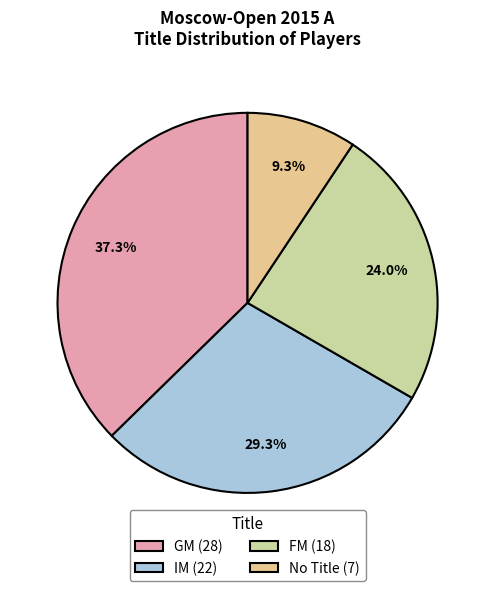

Count the number of slices in the pie.

4